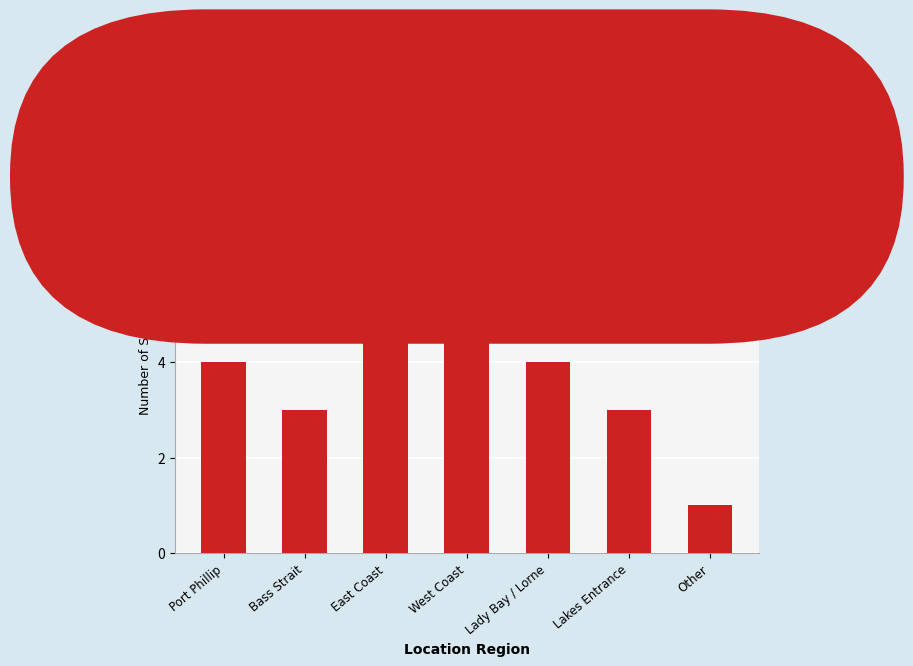

Is it true that the value at Other is 1?

True